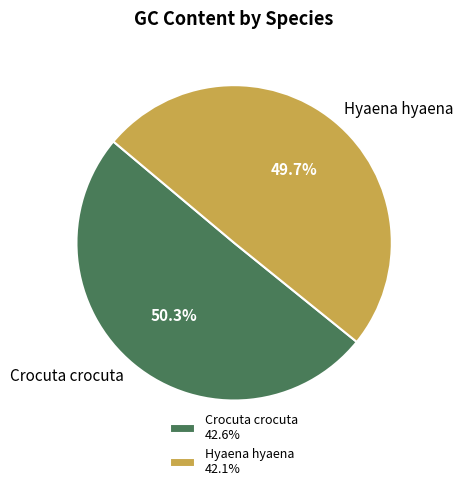

To the nearest percent, what is the combined percentage of Crocuta crocuta and Hyaena hyaena?

100%